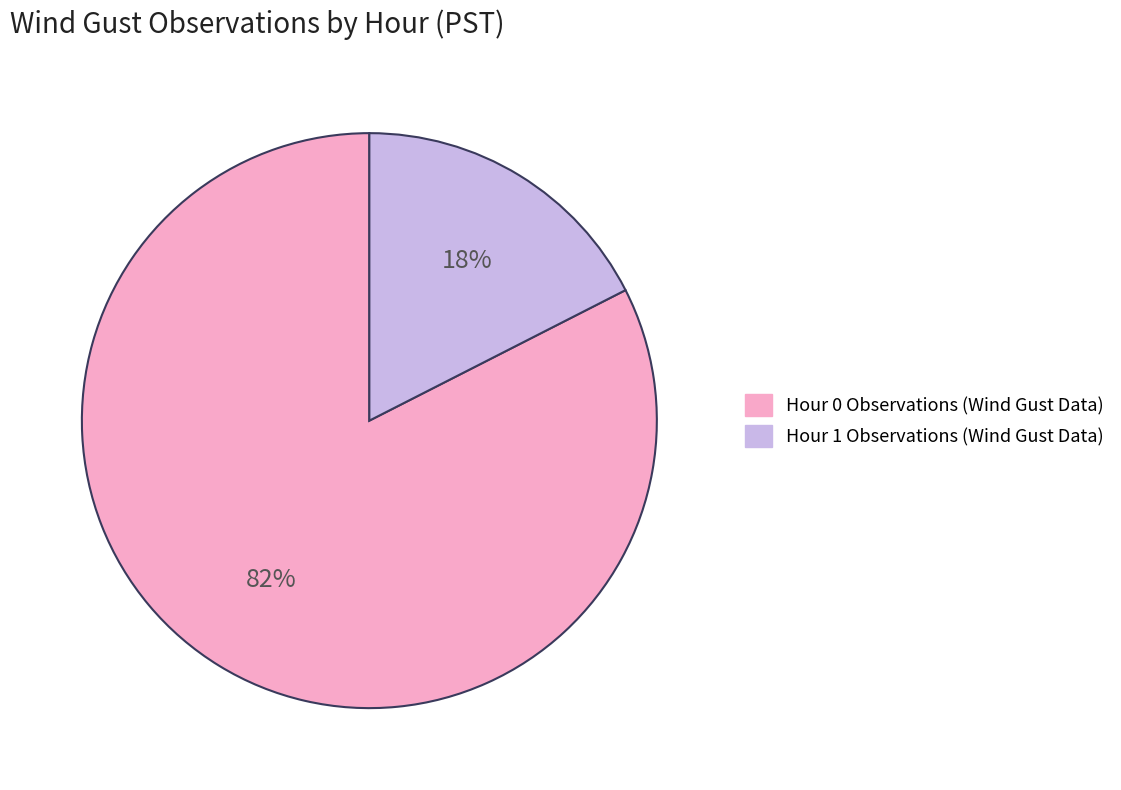

Does any single category account for the majority?

Yes